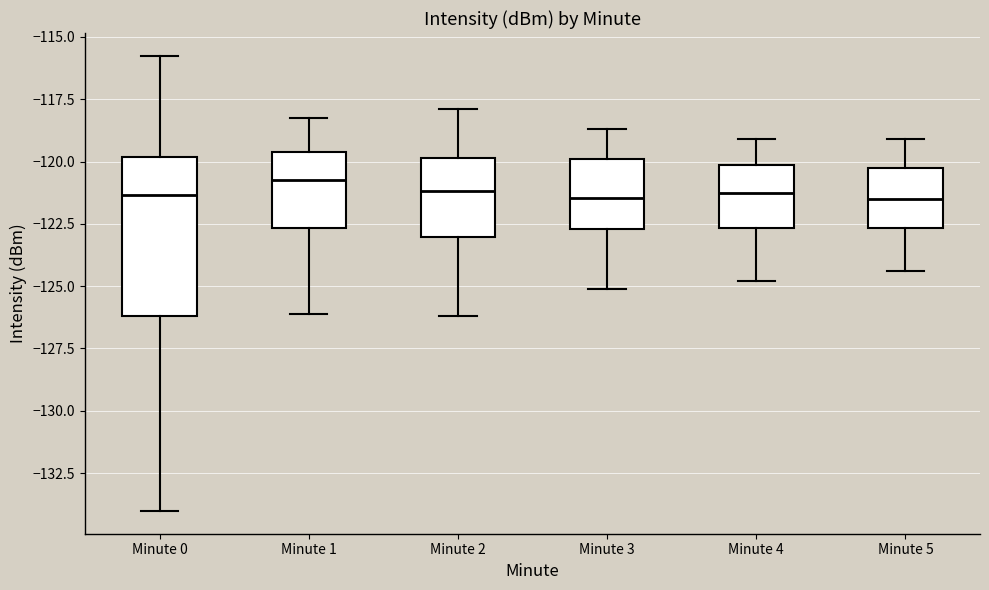

Reading left to right, read every box against the y-axis: the position of its median line, the range the box covers, and the ends of its whiskers. The values are not printed on the chart, so give them approximately, as read against the axis.

Minute 0: median -121.5, box -126.0 to -120.0, whiskers -134.0 to -116.0
Minute 1: median -120.5, box -122.5 to -119.5, whiskers -126.0 to -118.5
Minute 2: median -121.0, box -123.0 to -120.0, whiskers -126.0 to -118.0
Minute 3: median -121.5, box -122.5 to -120.0, whiskers -125.0 to -118.5
Minute 4: median -121.0, box -122.5 to -120.0, whiskers -125.0 to -119.0
Minute 5: median -121.5, box -122.5 to -120.0, whiskers -124.5 to -119.0